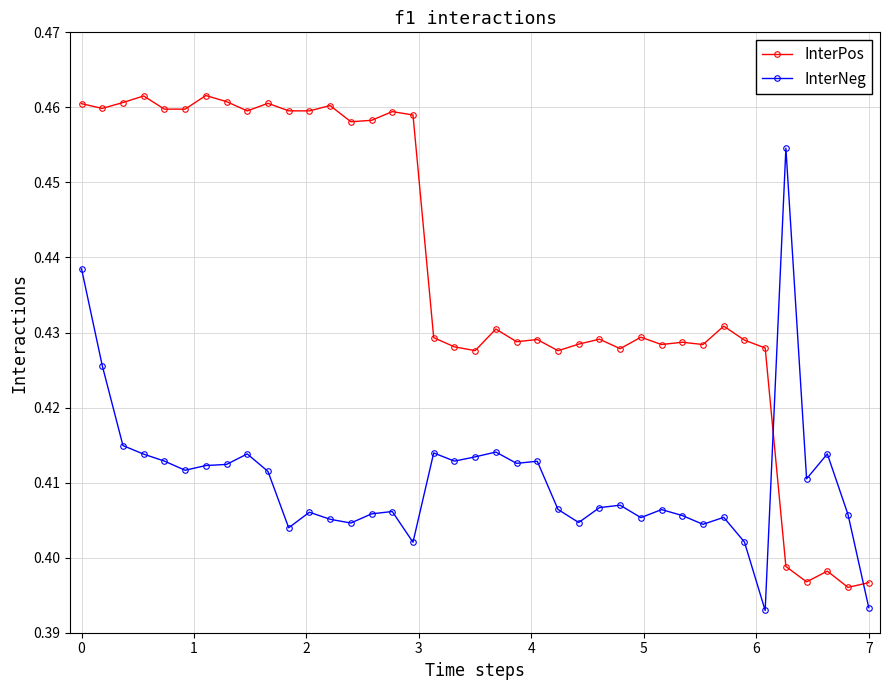

True or false: InterPos has more than 2 interior local peaks.

True